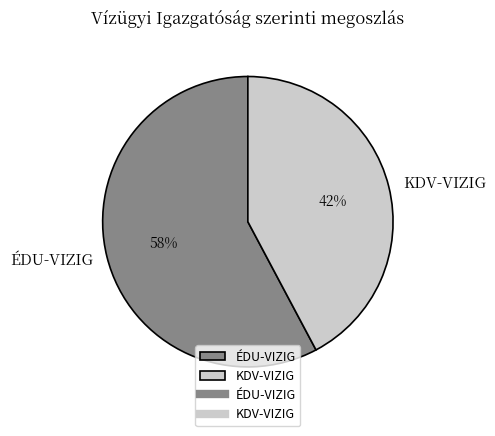

To the nearest percent, what is the difference between the largest and smallest slice percentages?

16%